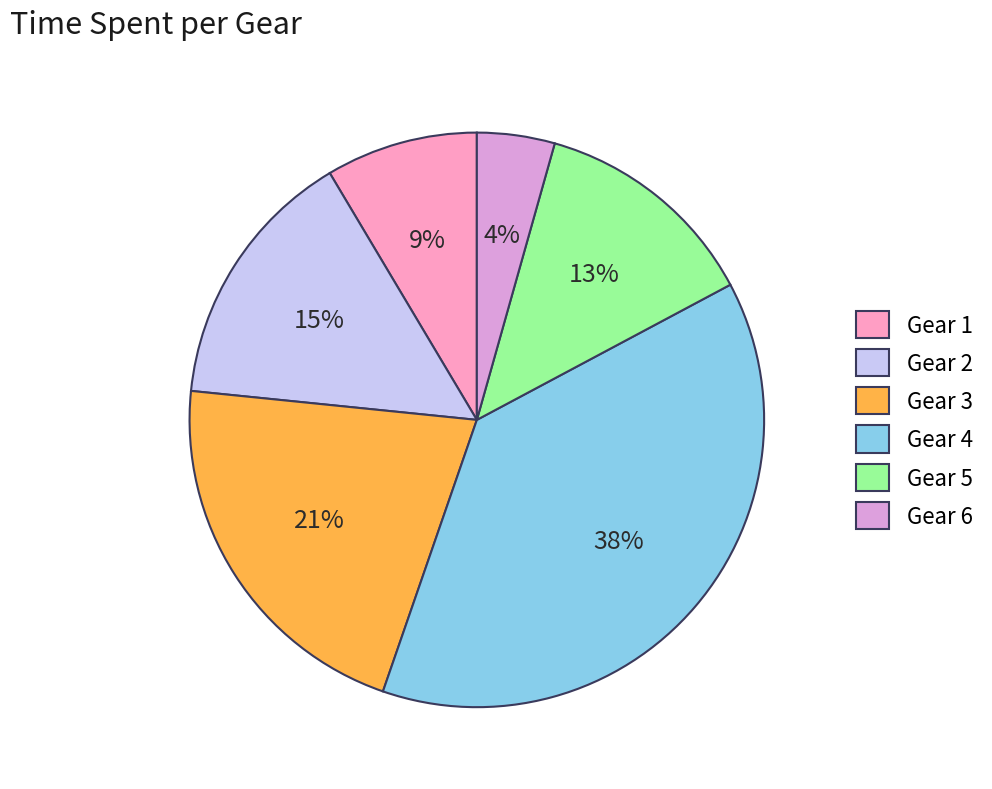

Which slice is the largest?

Gear 4